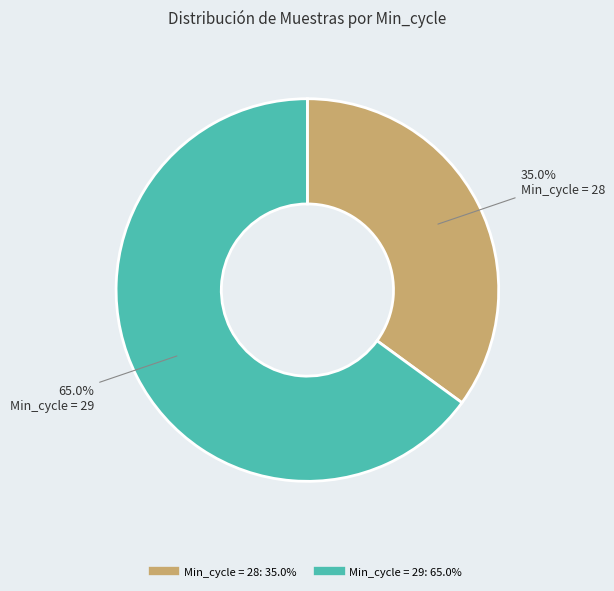

Is there any slice that represents more than half of the pie?

Yes